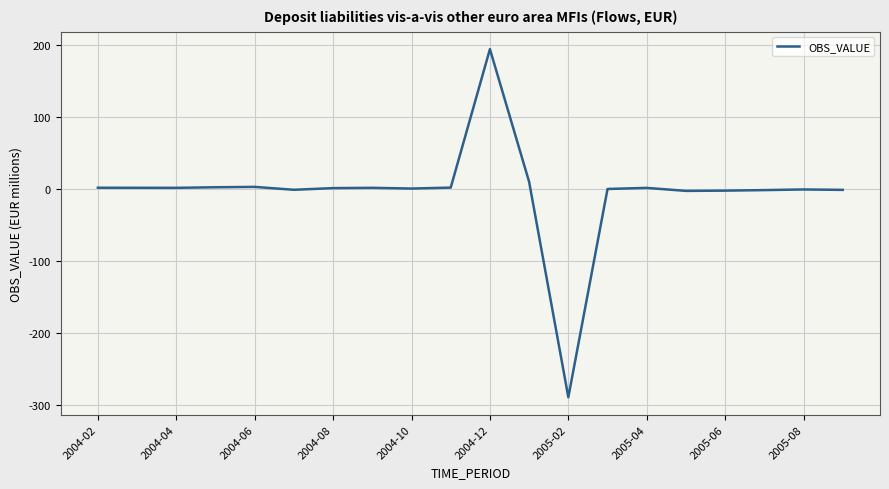

What is the minimum value shown in the chart?

-289.6